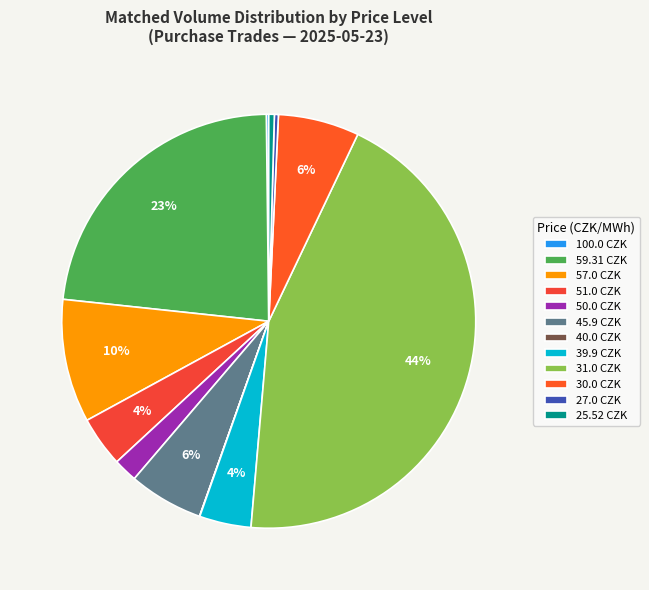

To the nearest percent, what is the difference between the 59.31 CZK and 39.9 CZK slice percentages?

19%